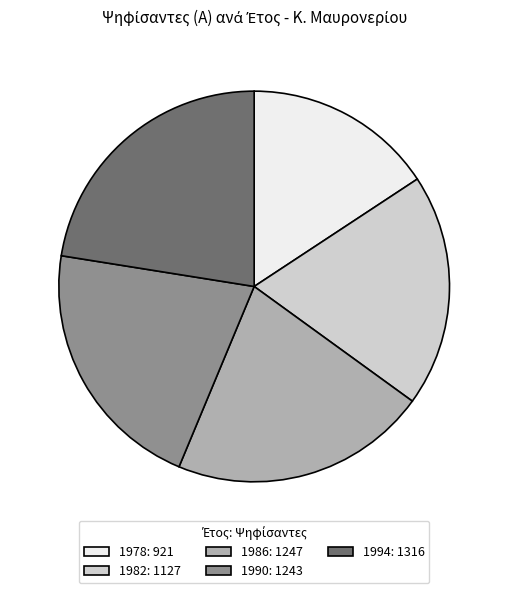

True or false: 1978 accounts for 16% of the total.

True